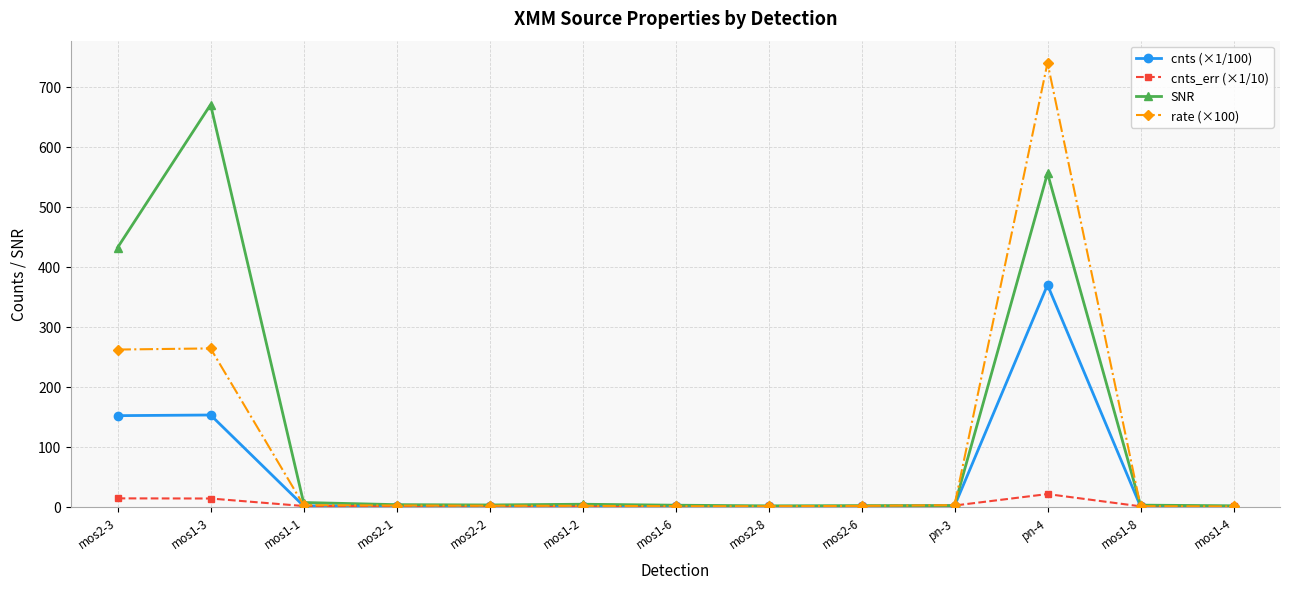

True or false: SNR has more than 2 points higher than both neighbors.

True